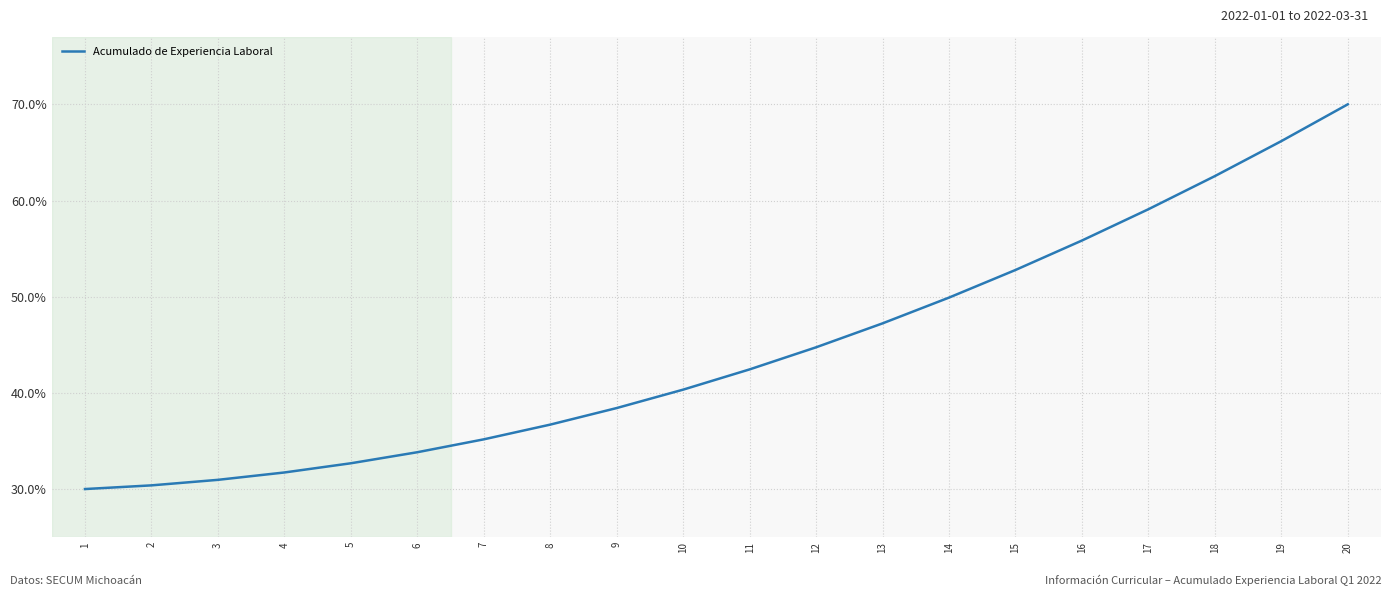

What is the sum of the values at 10 and 7?

0.8